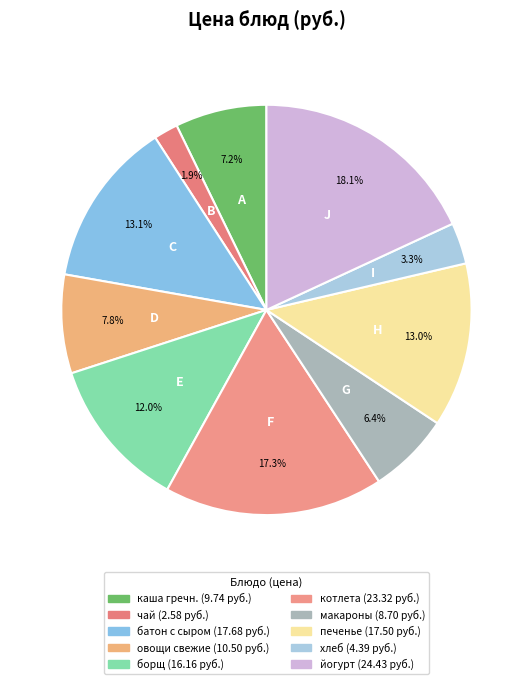

How many segments does this pie chart have?

10